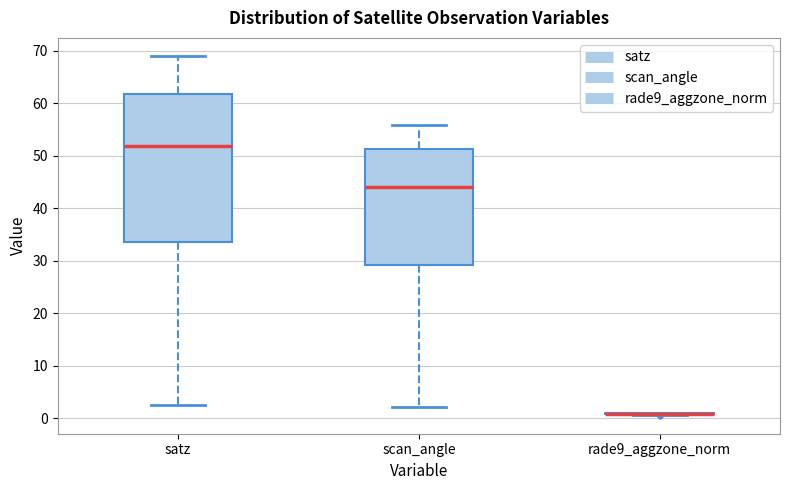

Comparing the boxes themselves (not the whiskers), which one is the tallest?

satz